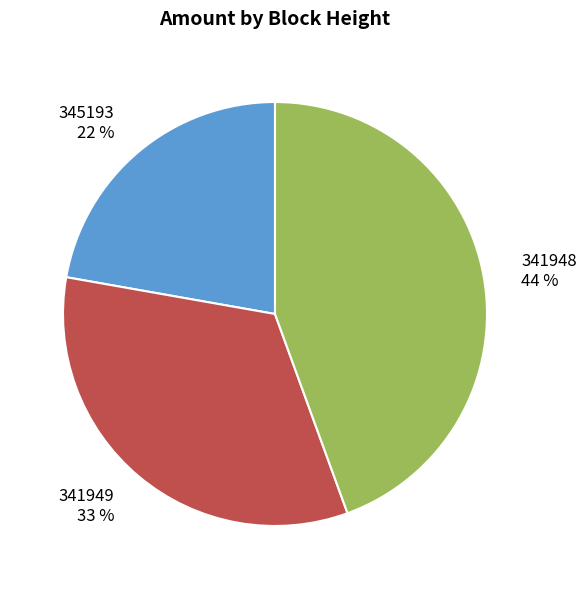

The 341948 slice represents 57% of the pie. True or false?

False